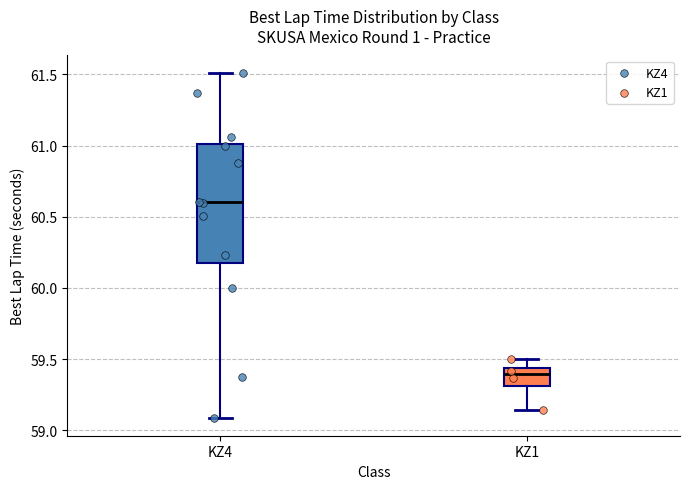

Which box has the highest median line?

KZ4